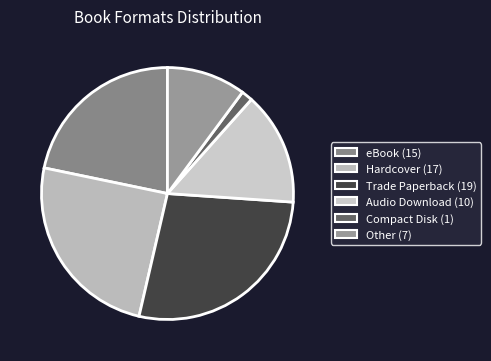

True or false: Trade Paperback accounts for 36% of the total.

False